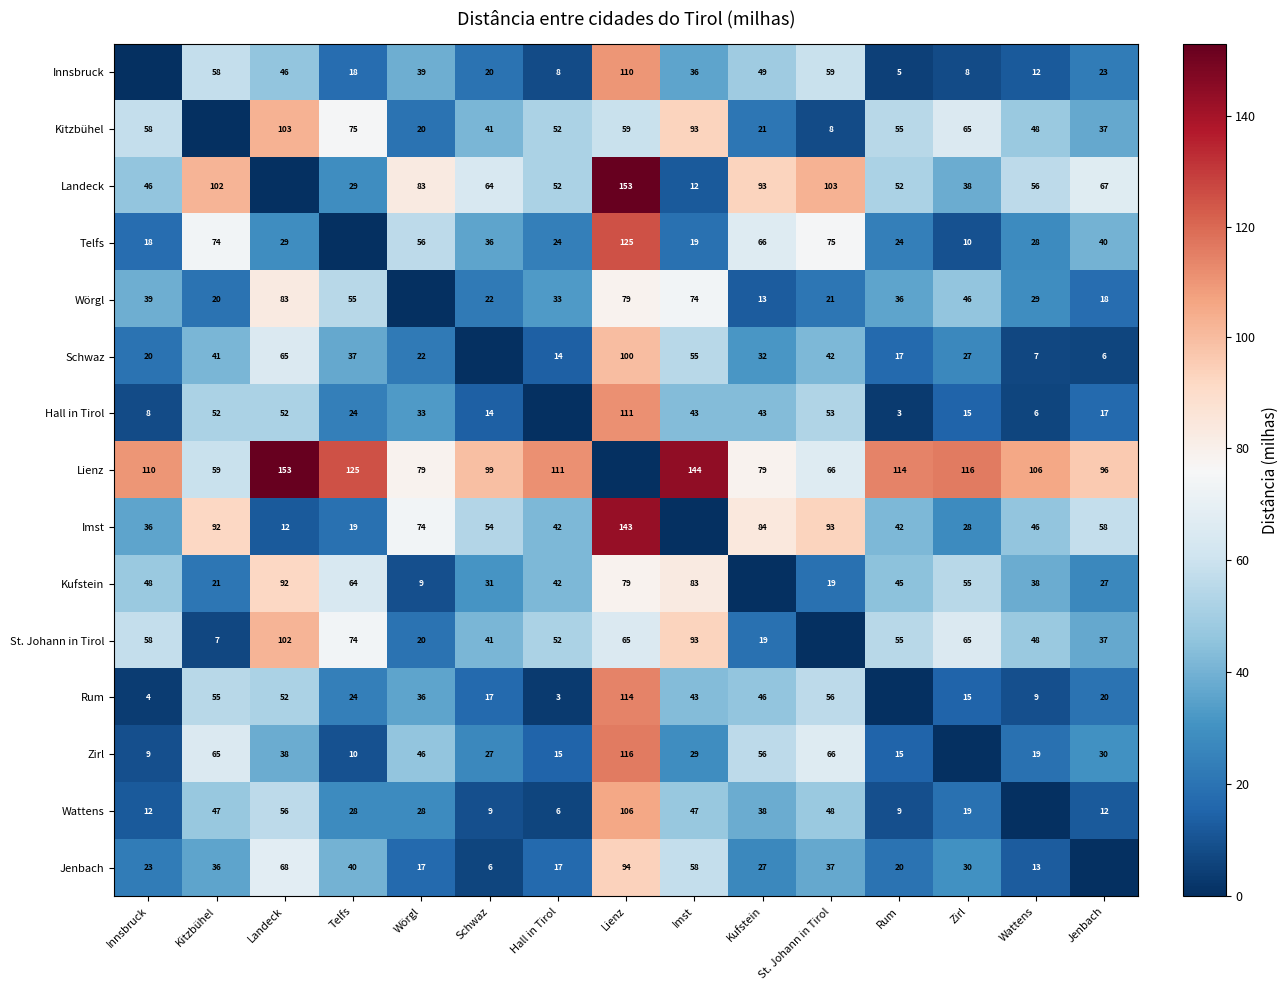

The value of Kitzbühel at Rum is 38. True or false?

False